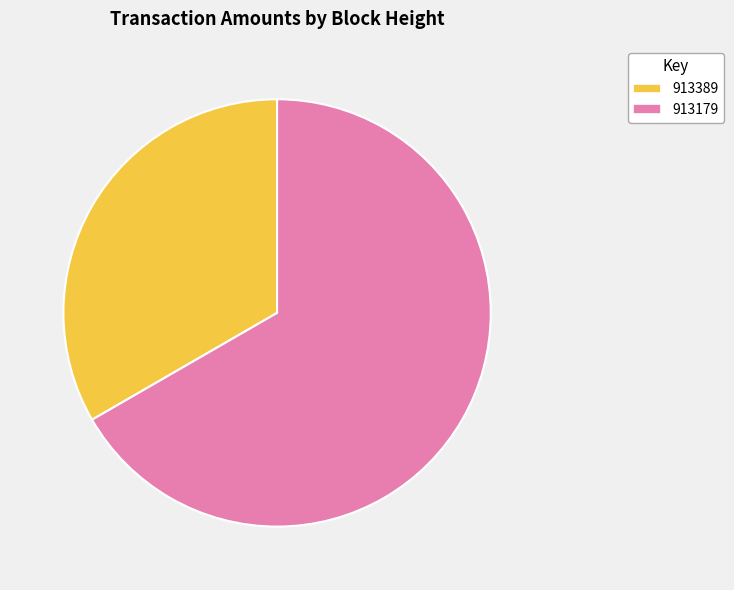

The 913389 slice represents 42% of the pie. True or false?

False